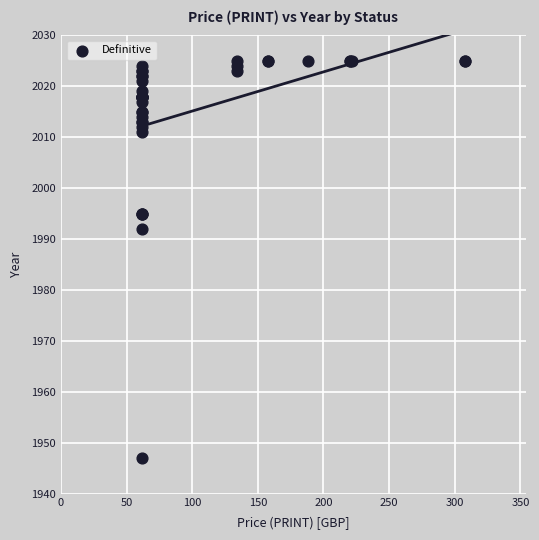

What Y value in the scatter plot is closest to 1986?

1992